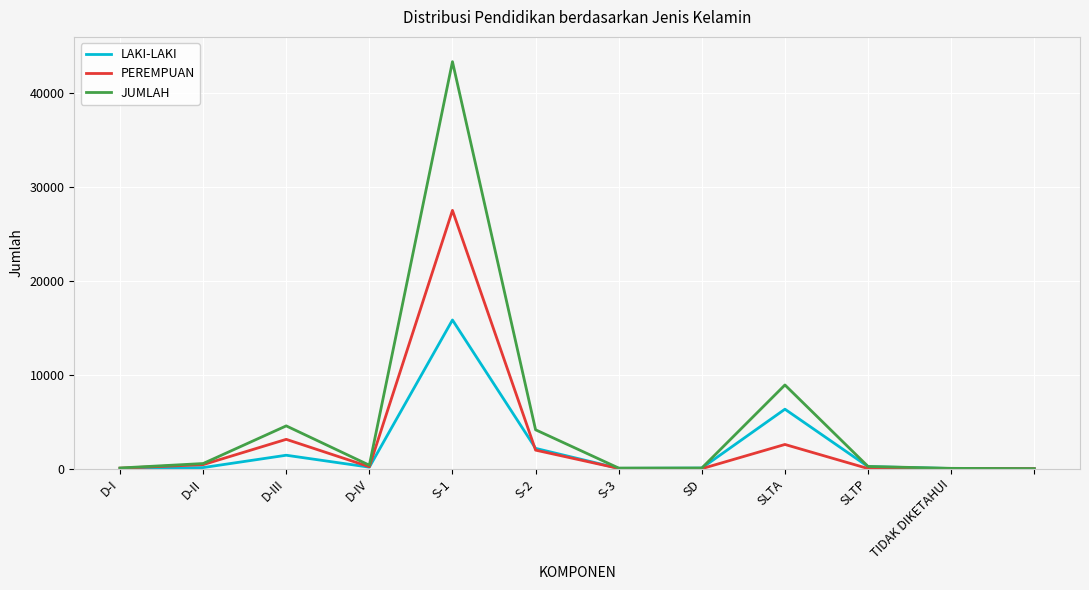

Which series has the largest total across all categories?

JUMLAH